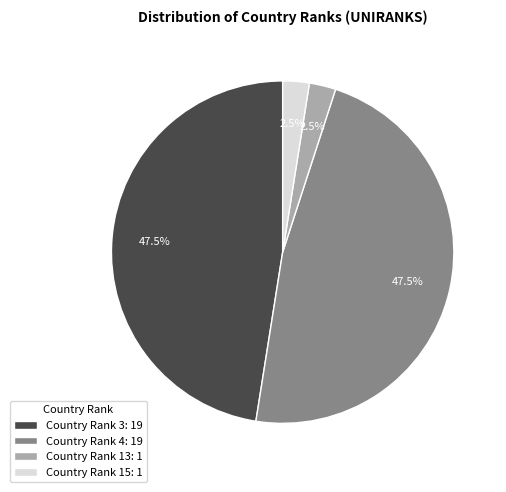

Is there any slice that represents more than half of the pie?

No